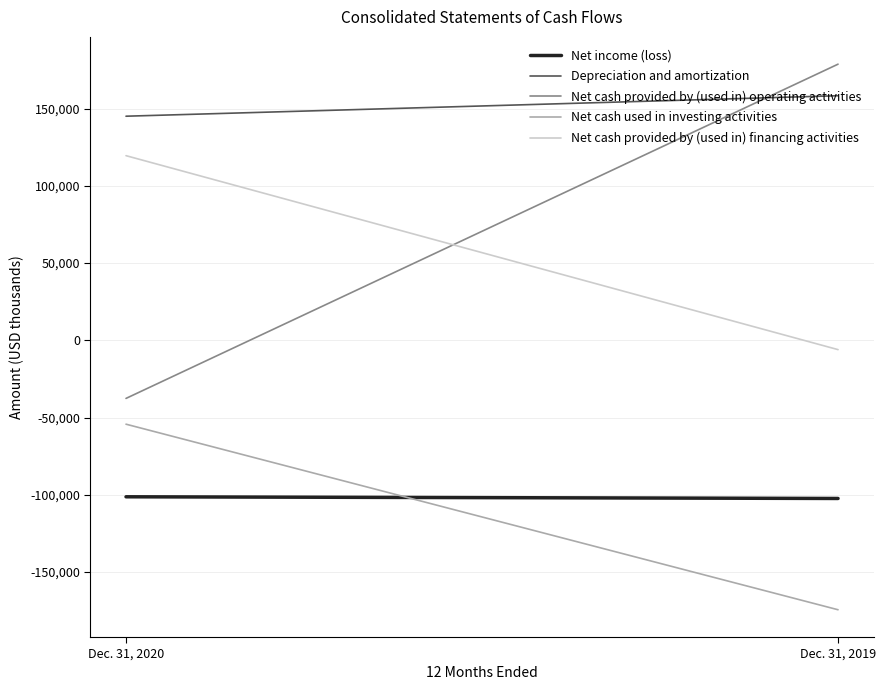

Does the chart display data point markers on the line(s)?

No